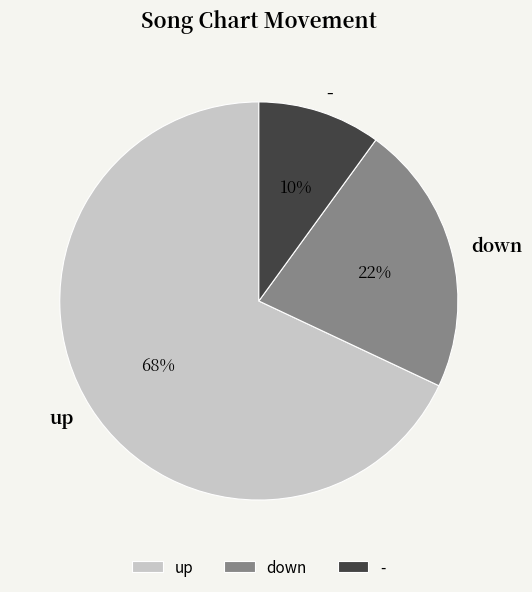

Does any single category account for the majority?

Yes